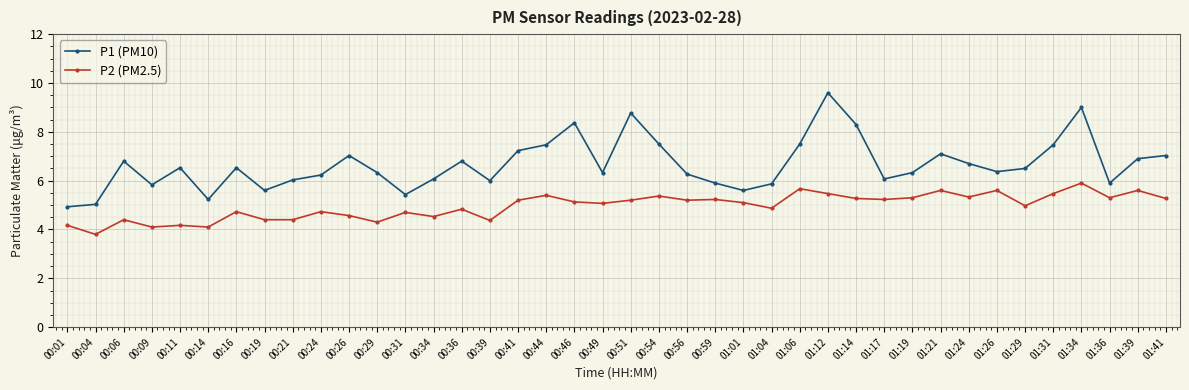

Is the value of P2 (PM2.5) at 00:59 greater than the value of P1 (PM10) at 00:54?

No